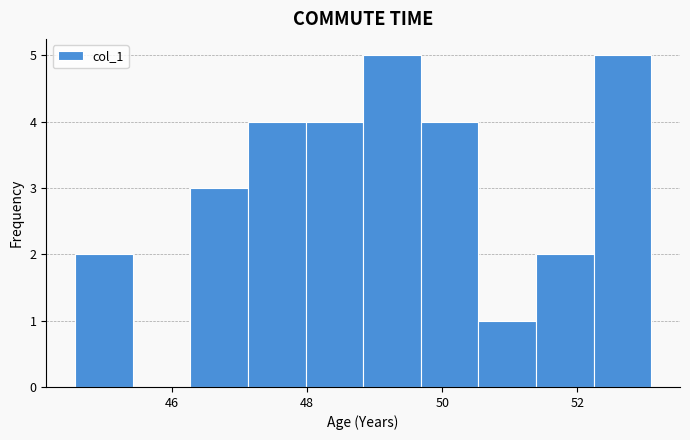

Reading left to right, list every bar in this chart as the range it spans on the x-axis followed by its height. Neither the bar edges nor the heights are printed on the chart, so give them approximately, as read against the axes.

44.6 to 45.4: 2
45.4 to 46.2: 0
46.2 to 47.2: 3
47.2 to 48.0: 4
48.0 to 48.8: 4
48.8 to 49.6: 5
49.6 to 50.6: 4
50.6 to 51.4: 1
51.4 to 52.2: 2
52.2 to 53.0: 5